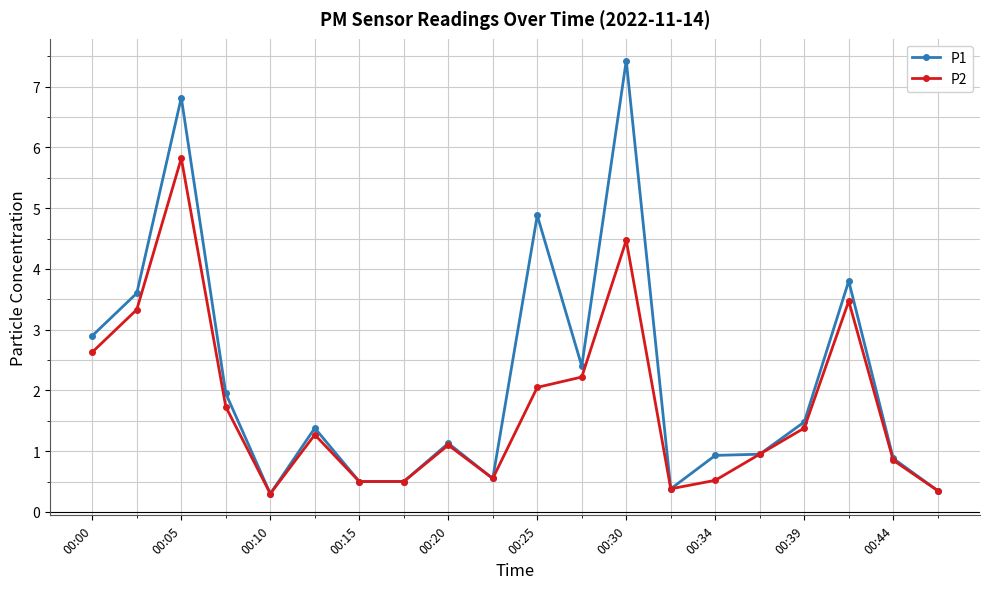

What is the highest value of the P2 series?

5.8